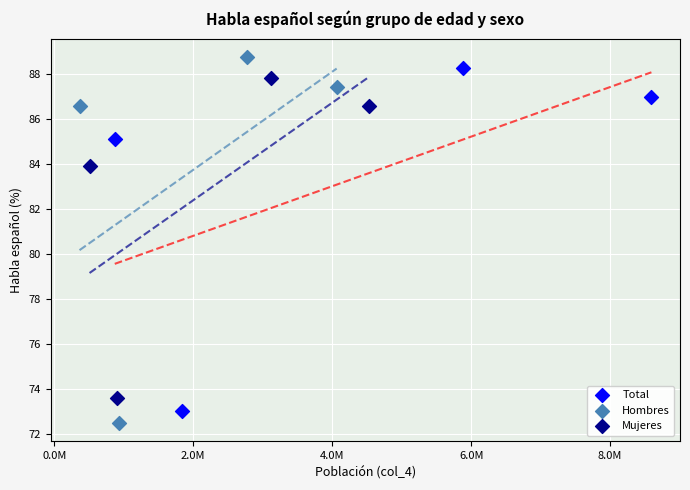

Which series contains the lowest Y value?

Hombres